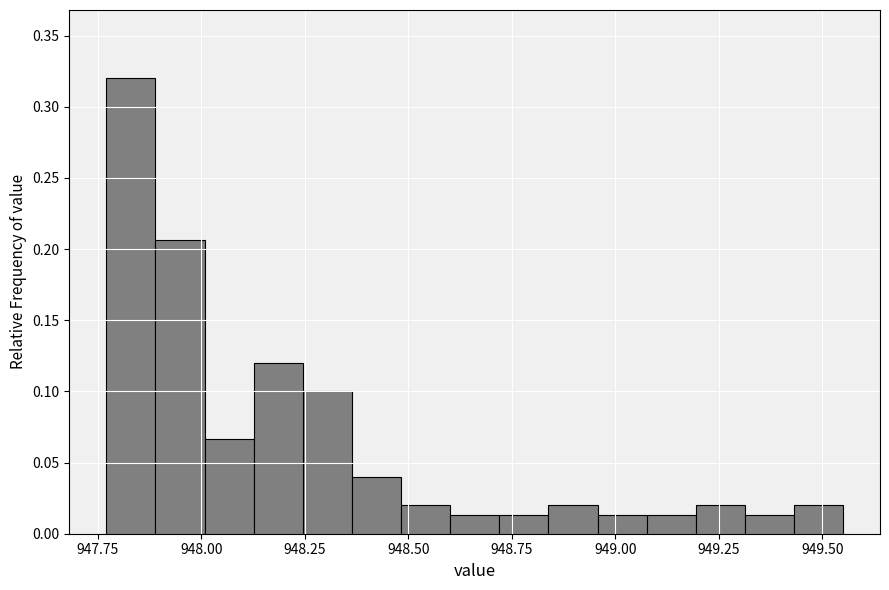

Read against the x-axis, roughly where is the centre of the tallest bar?

947.85